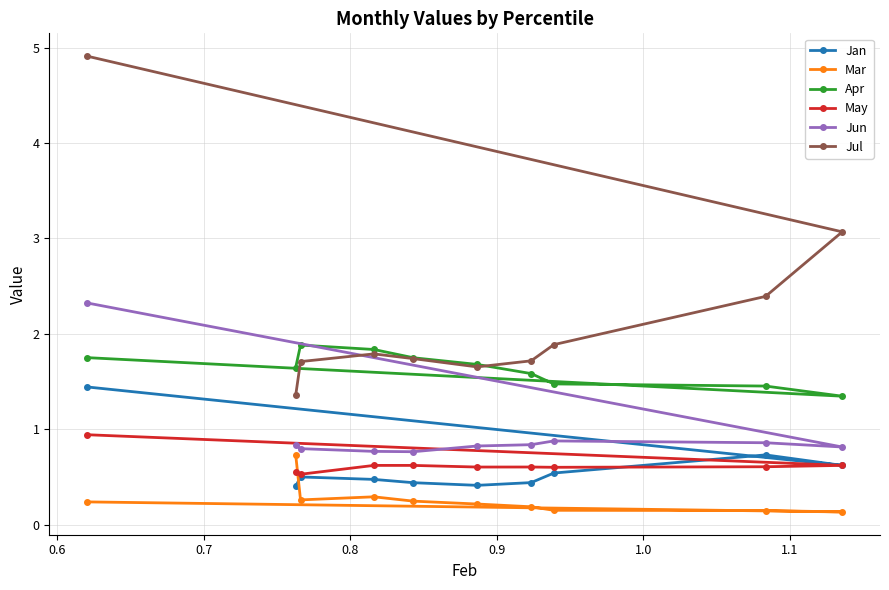

Which series has the largest range (max minus min)?

Jul